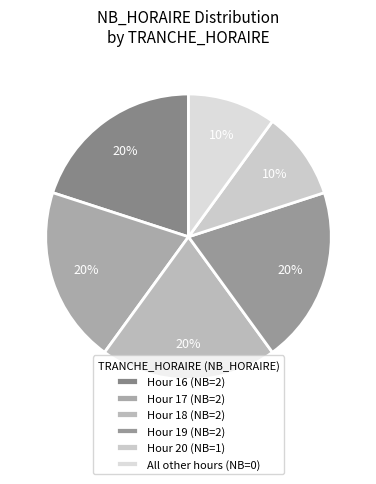

Is there a majority slice in this chart?

No